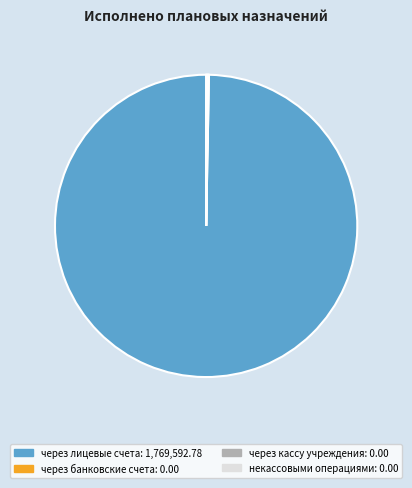

Does через лицевые счета account for over 50% of the chart?

Yes